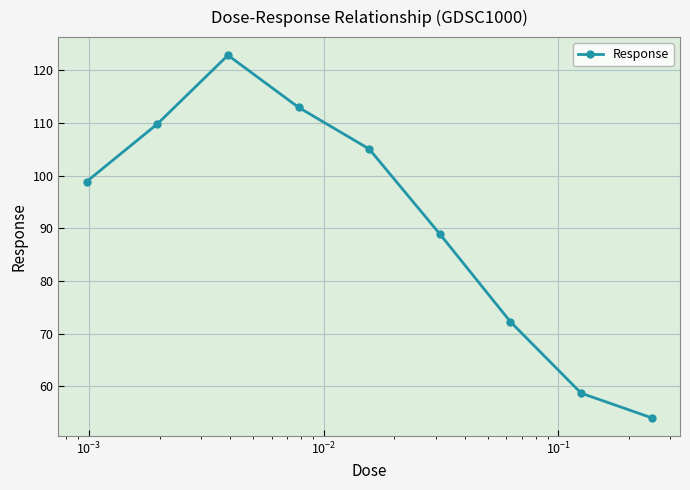

True or false: there are more than 0 points higher than both neighbors.

True